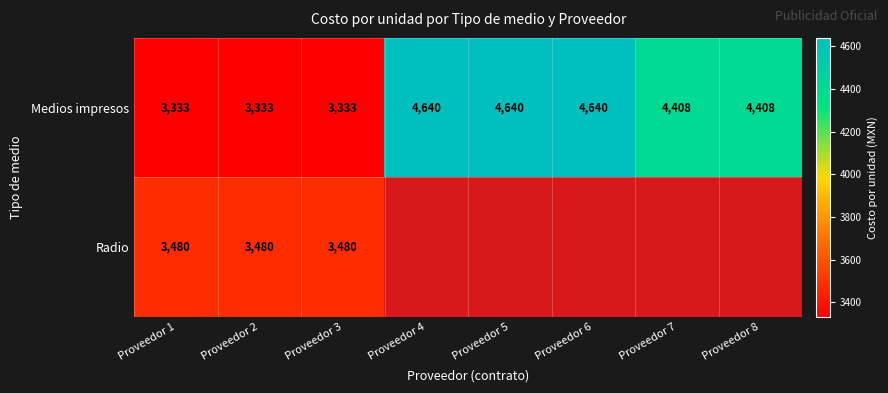

Where does the Medios impresos series first go above 4408?

Proveedor 4